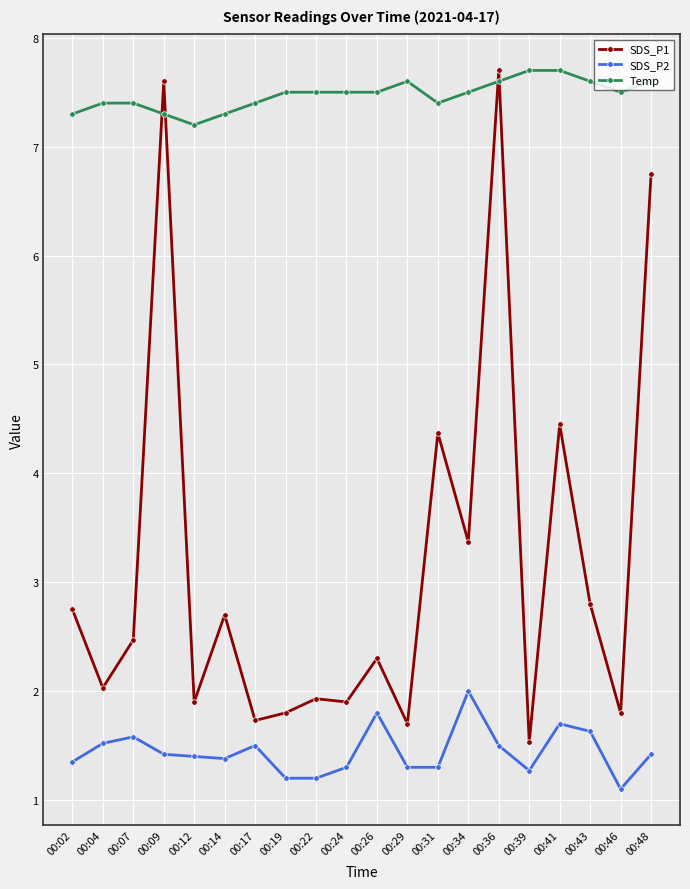

At 00:02, list the series in order from largest to smallest.

Temp, SDS_P1, SDS_P2